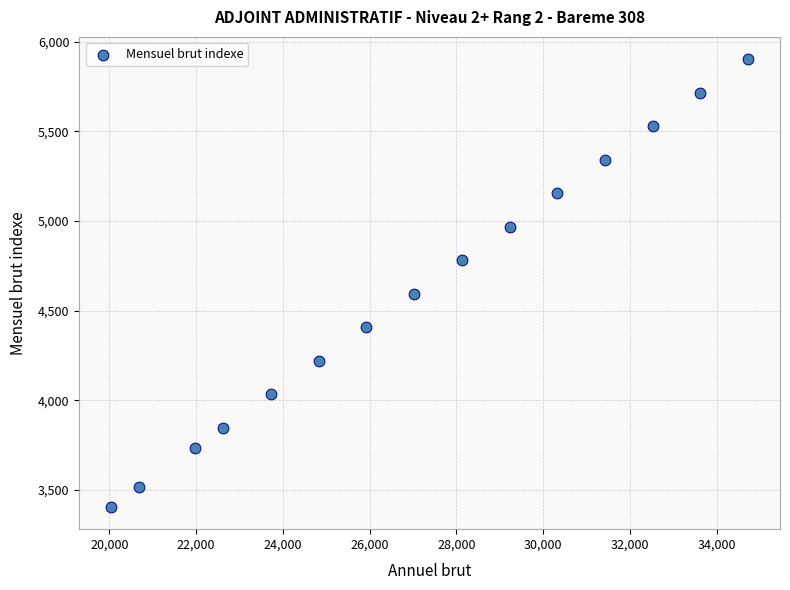

What is the range of Y values (max minus min)?

2496.2